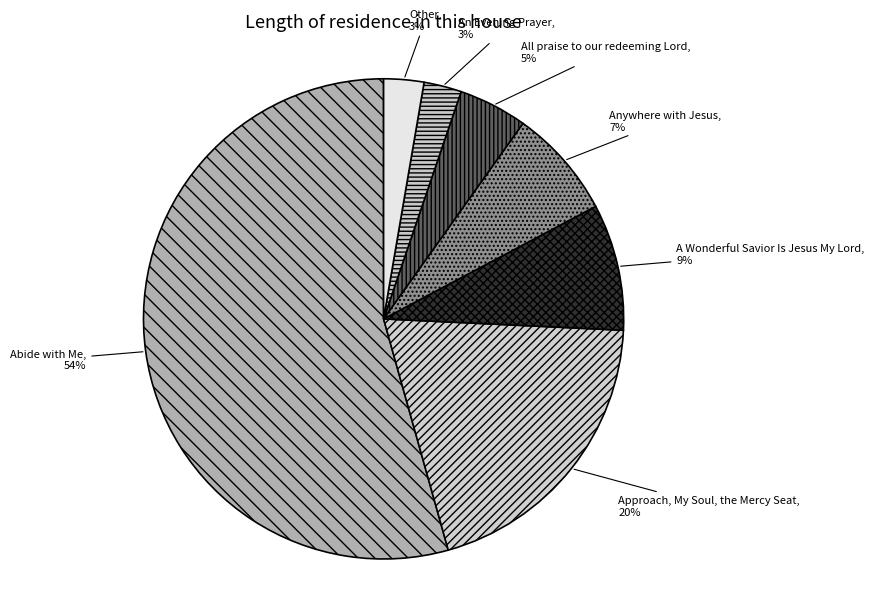

Is Abide with Me the majority of the pie?

Yes